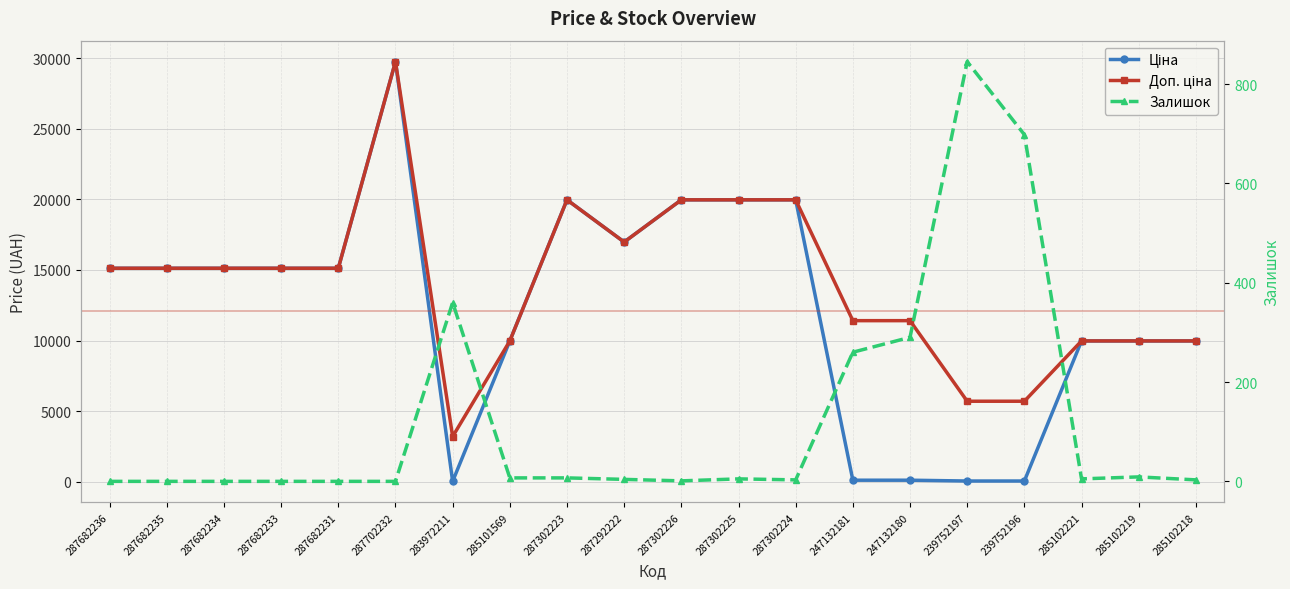

Does the chart have visible grid lines?

Yes